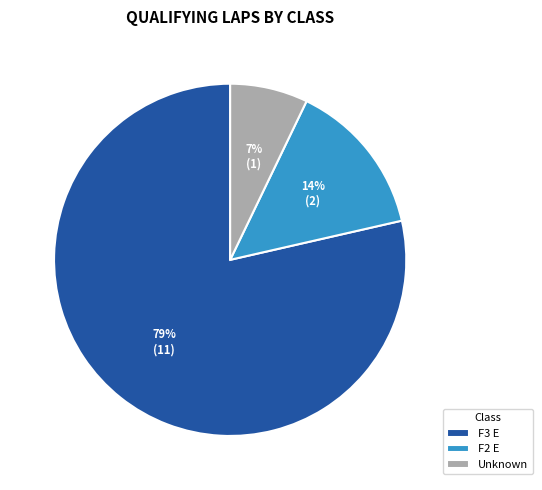

The F3 E slice represents 1% of the pie. True or false?

False